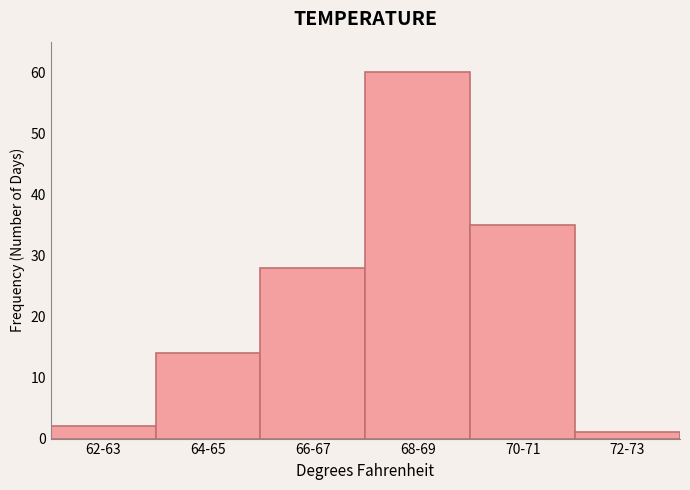

Reading left to right, extract all data points from this chart.

2	14	28	60	35	1